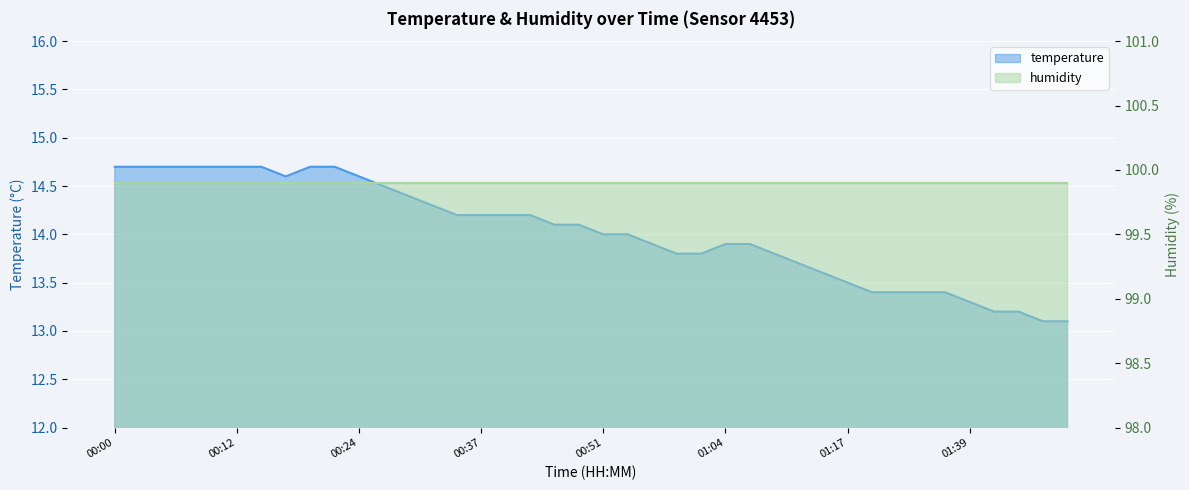

What is the change in value from 01:01 to 01:39?

-0.5